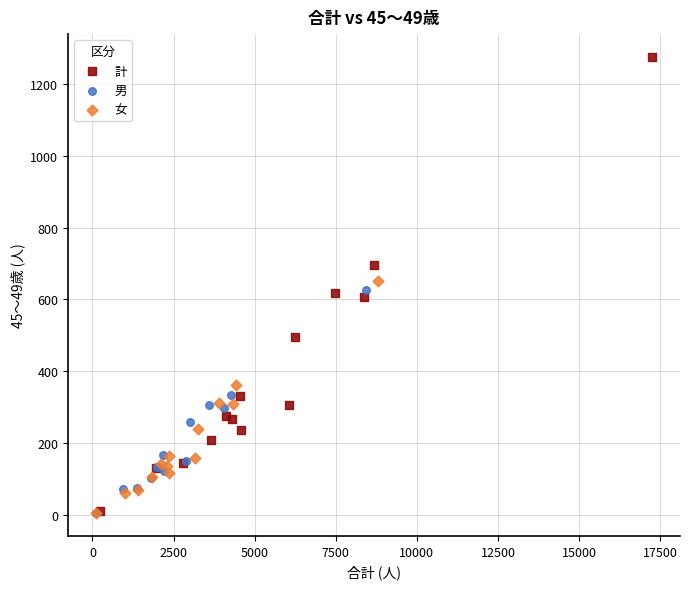

Which series contains the highest Y value?

計